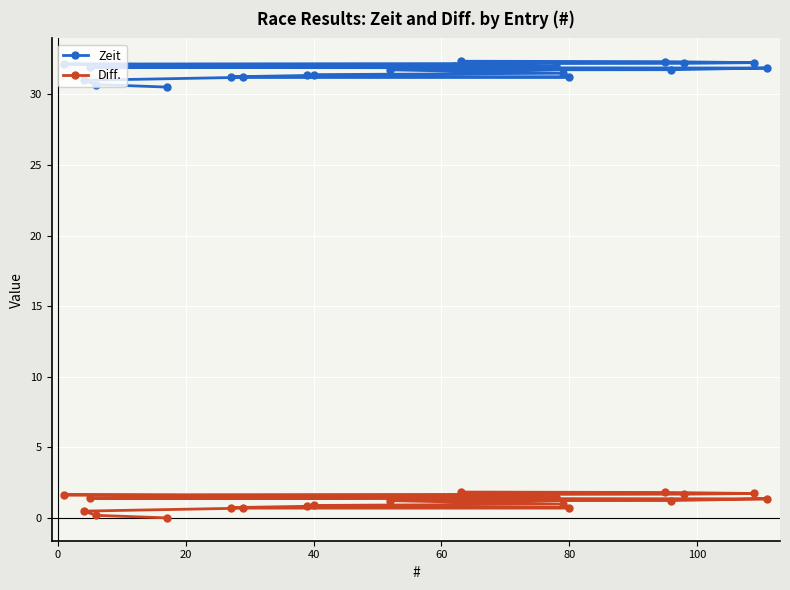

How many data points in Diff. are less than 1?

9